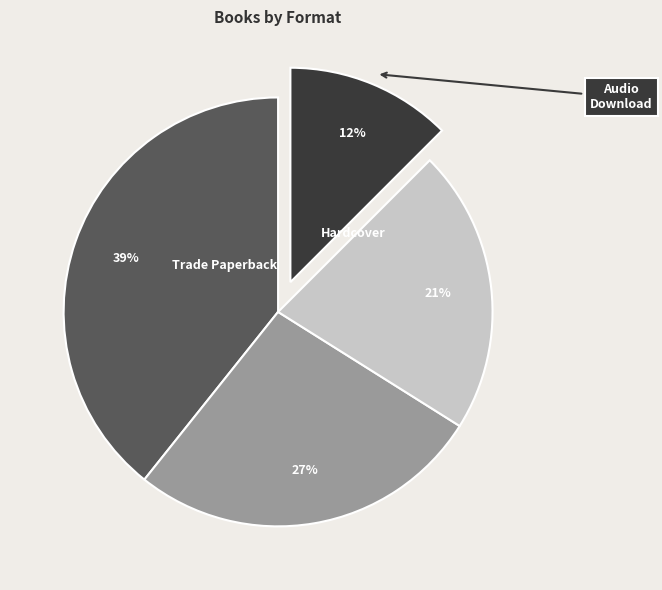

Does any single category account for the majority?

No